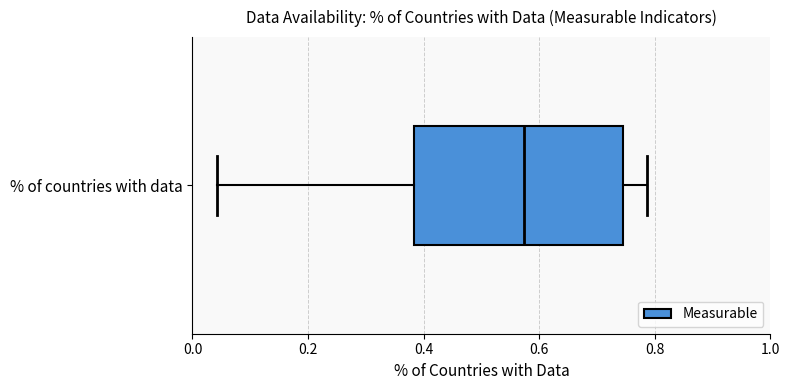

Where does the right whisker of the box for % of countries with data end on the x-axis? The values are not printed on the chart, so give them approximately, as read against the axis.

0.78